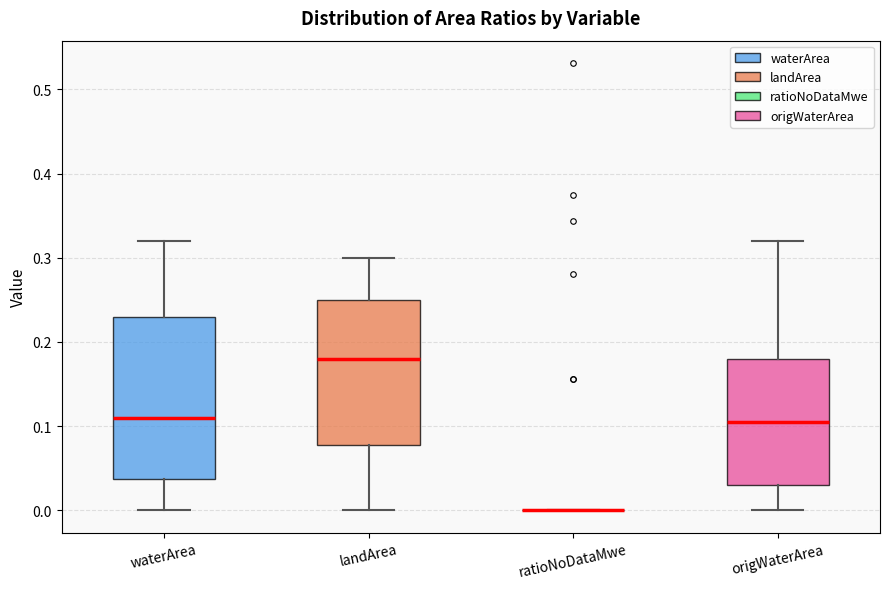

Reading left to right, transcribe this box plot: for each box, give where its median line is, the range the box spans, and where its two whiskers end, as read against the y-axis. The values are not printed on the chart, so give them approximately, as read against the axis.

waterArea: median 0.11, box 0.04 to 0.23, whiskers 0.00 to 0.32
landArea: median 0.18, box 0.08 to 0.25, whiskers 0.00 to 0.30
ratioNoDataMwe: box collapsed to a line at 0.00, whiskers 0.00 to 0.00
origWaterArea: median 0.11, box 0.03 to 0.18, whiskers 0.00 to 0.32